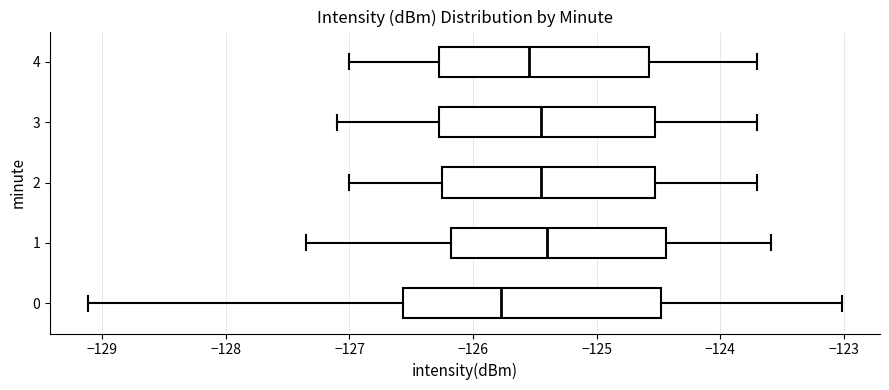

Reading bottom to top, read every box against the x-axis: the position of its median line, the range the box covers, and the ends of its whiskers. The values are not printed on the chart, so give them approximately, as read against the axis.

0: median -125.8, box -126.6 to -124.5, whiskers -129.1 to -123.0
1: median -125.4, box -126.2 to -124.4, whiskers -127.3 to -123.6
2: median -125.4, box -126.2 to -124.5, whiskers -127.0 to -123.7
3: median -125.4, box -126.3 to -124.5, whiskers -127.1 to -123.7
4: median -125.5, box -126.3 to -124.6, whiskers -127.0 to -123.7